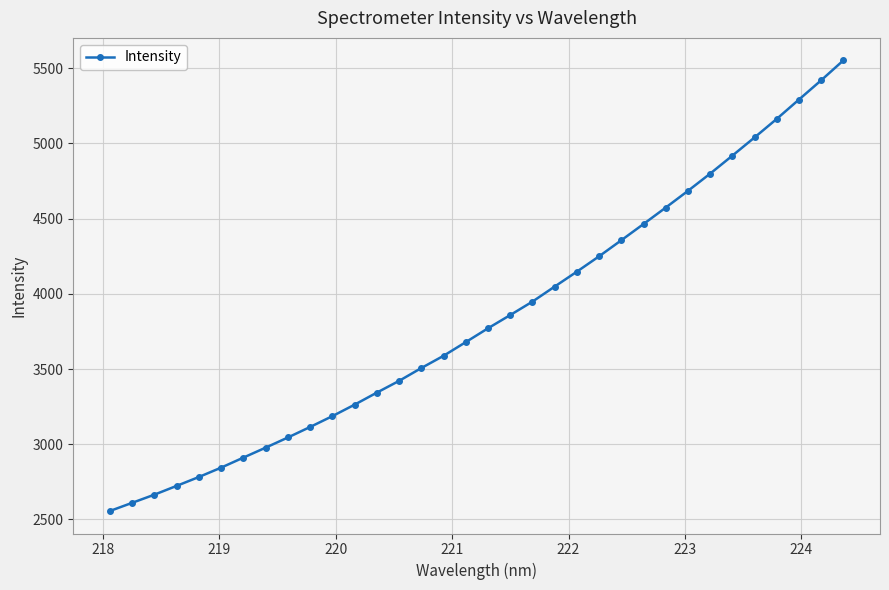

What is the average value?

3838.0